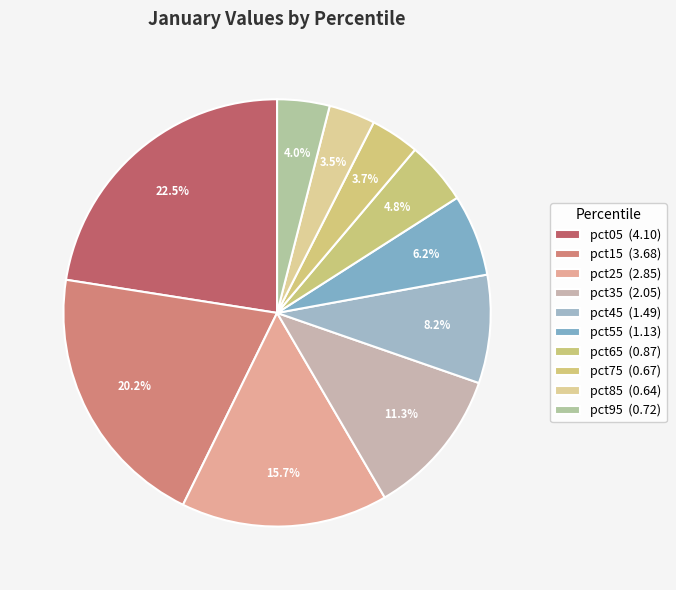

Count the number of slices in the pie.

10